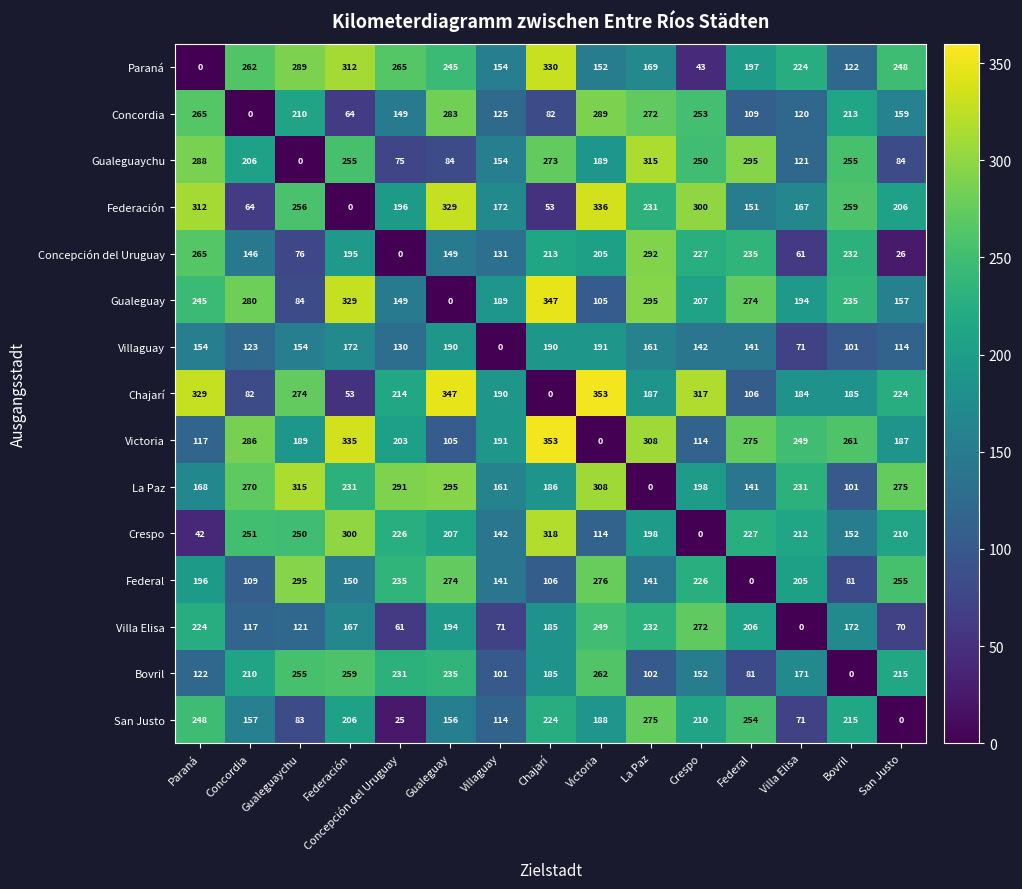

What is the difference between the maximum and minimum values in the Gualeguay series?

347